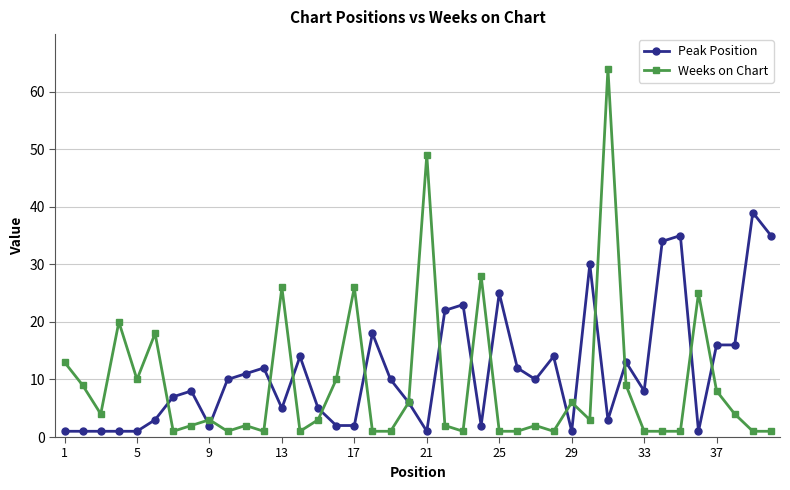

True or false: Weeks on Chart has more than 0 interior local peaks.

True